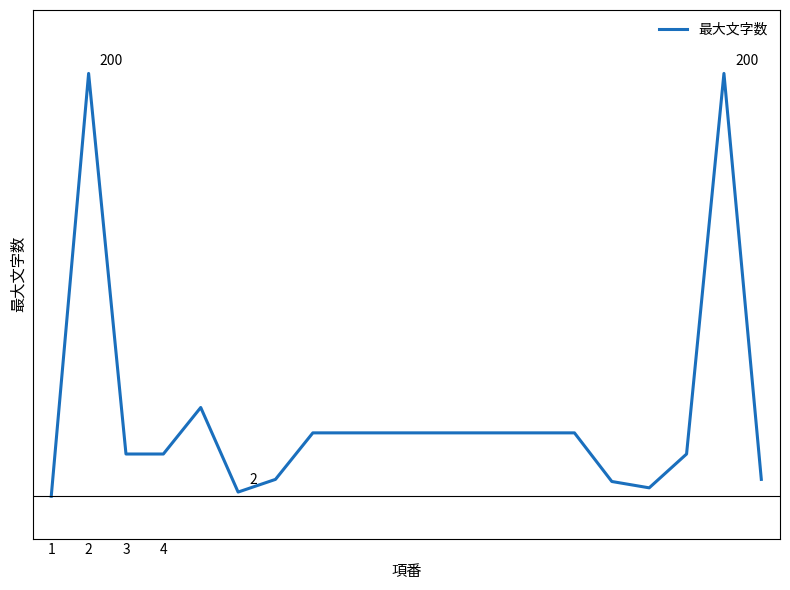

Which label corresponds to the smallest value in the chart?

1